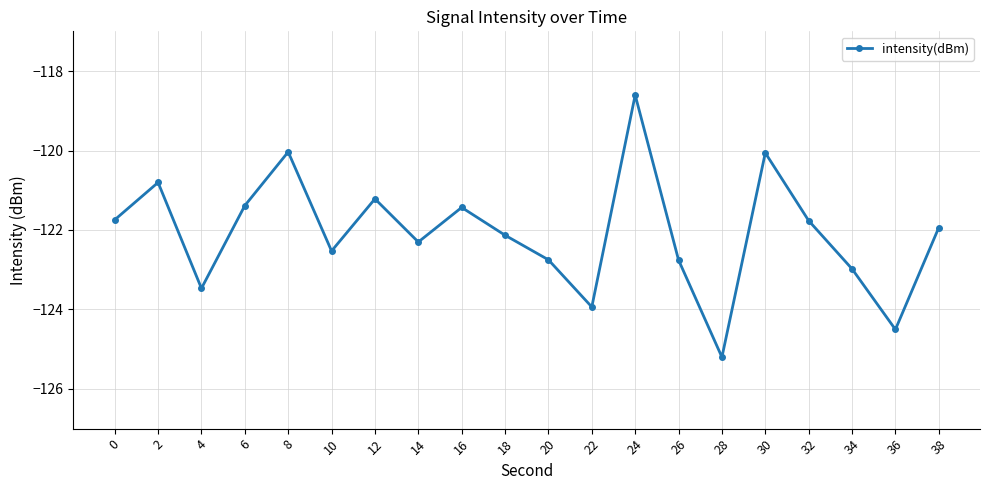

What is the difference between the maximum and minimum values?

6.6